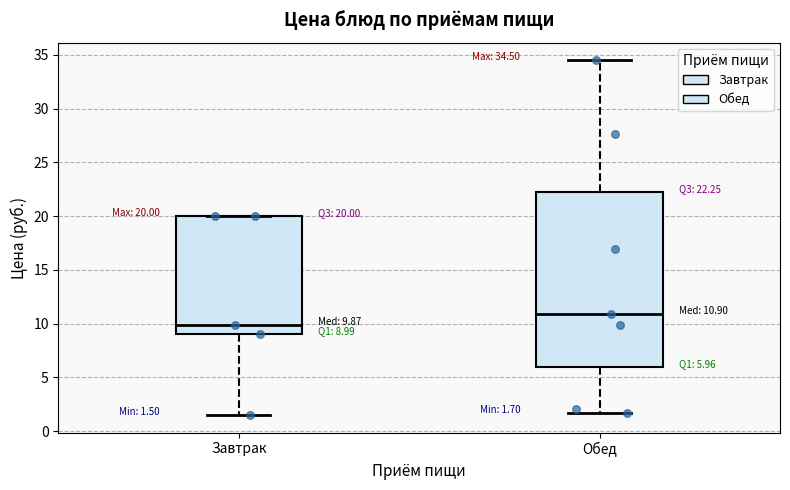

Comparing the boxes themselves (not the whiskers), which one is the tallest?

Обед